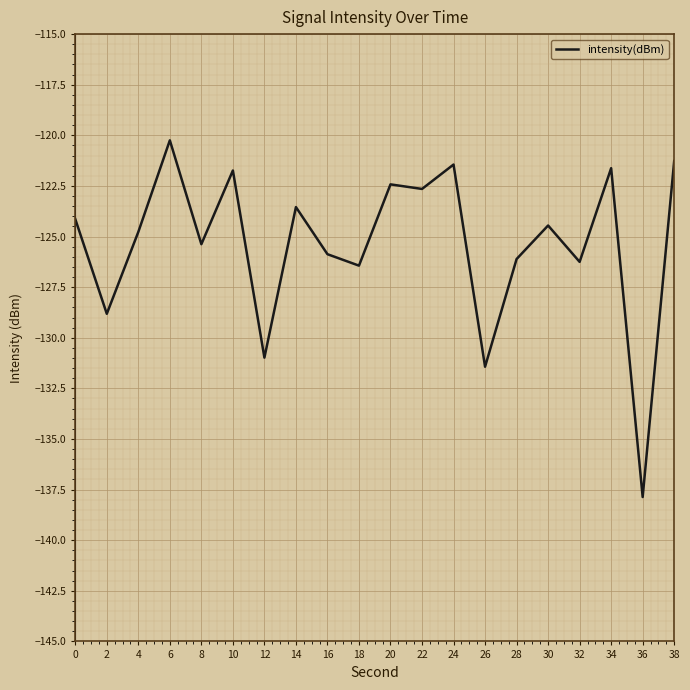

What is the difference between the maximum and minimum values?

17.6